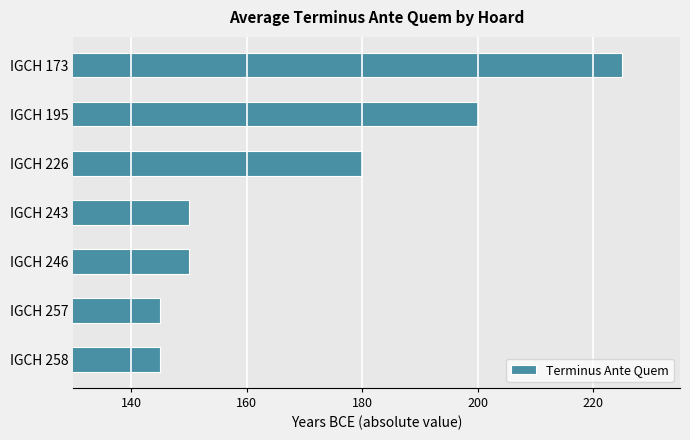

Approximately how many times larger is the value at IGCH 195 compared to IGCH 226?

1.1